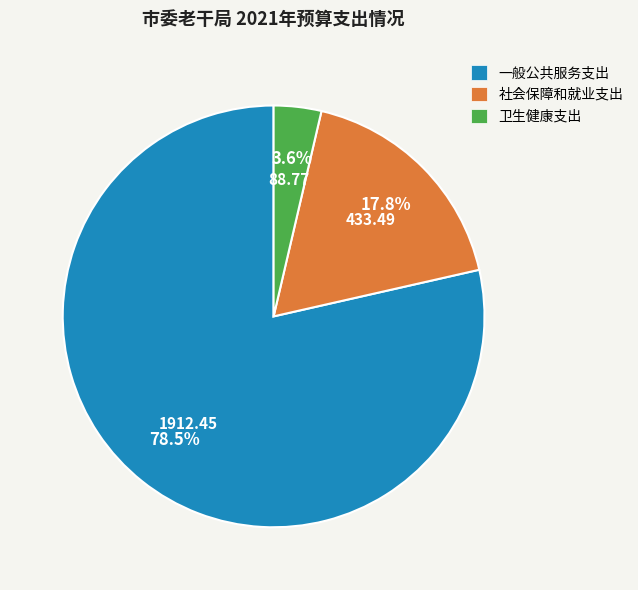

To the nearest percent, what percentage of the pie is 卫生健康支出?

4%